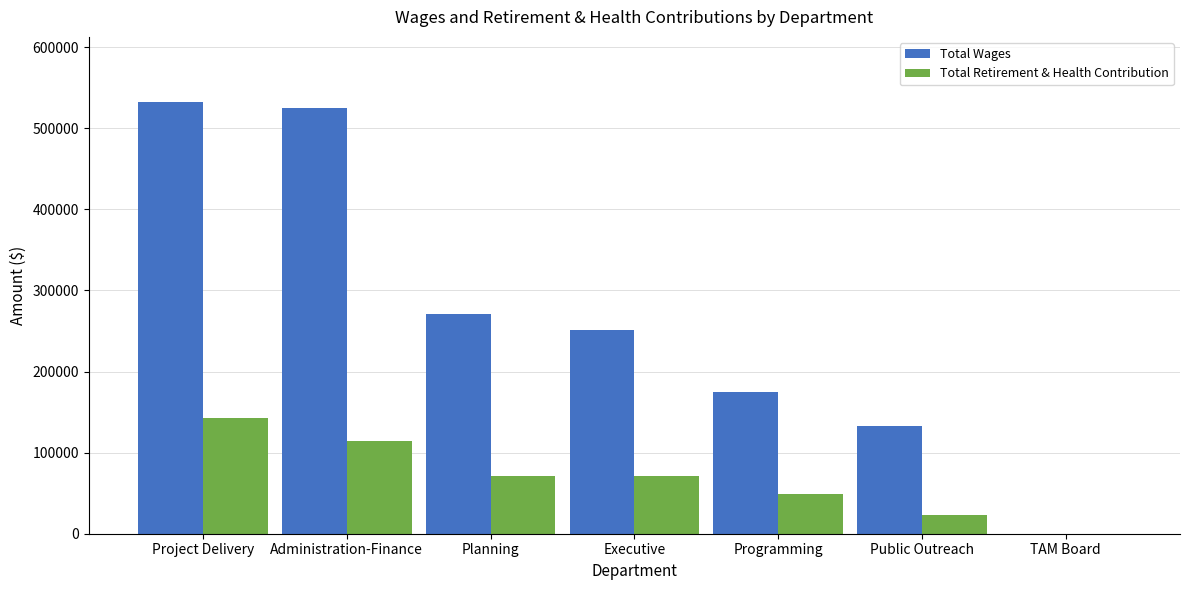

What is the sum of all Total Wages values?

1885547